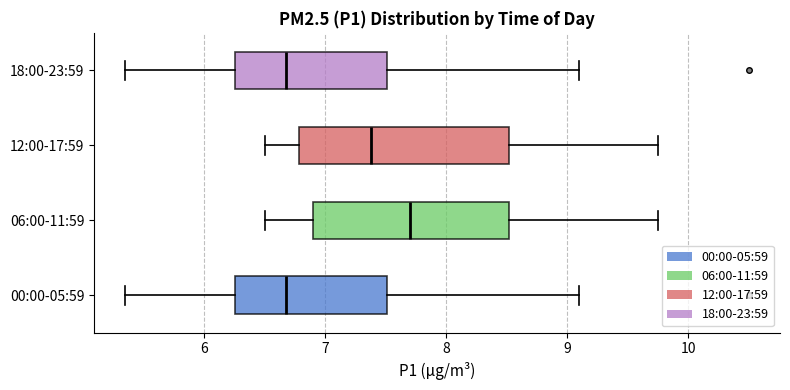

Comparing the boxes themselves (not the whiskers), which one is the widest?

12:00-17:59